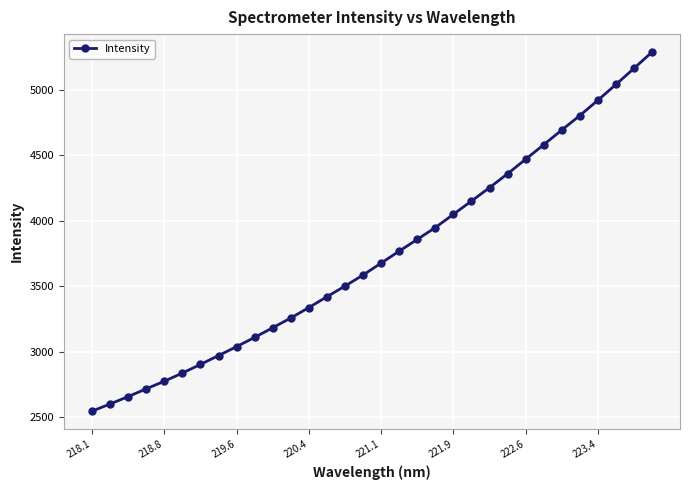

What is the difference between the maximum and second lowest values?

2691.5